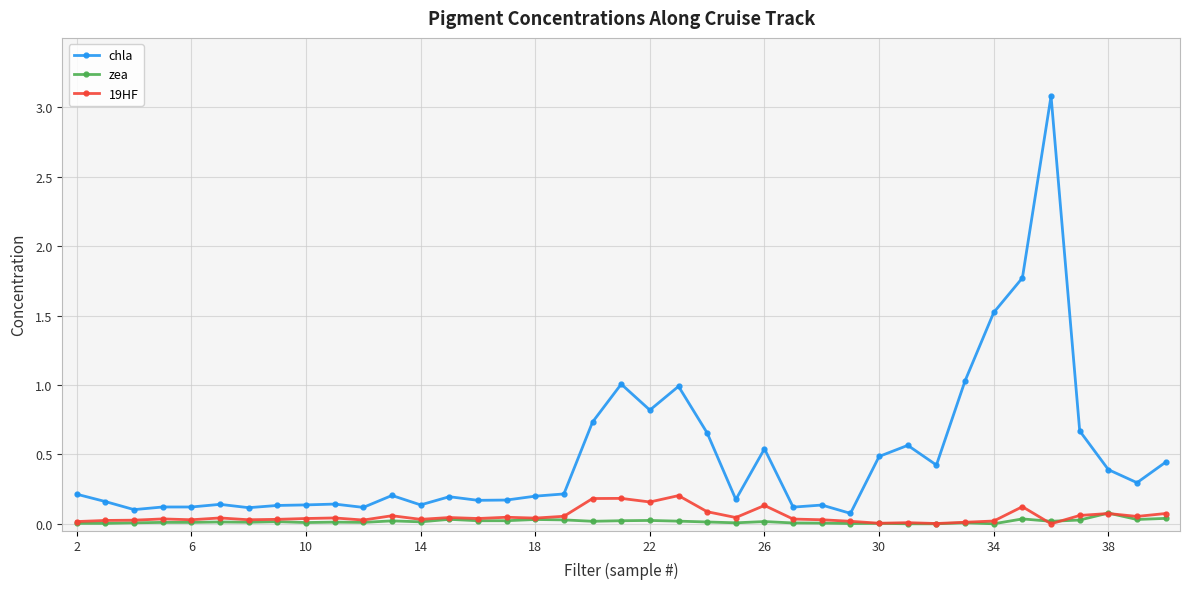

Which series has the largest total across all categories?

chla